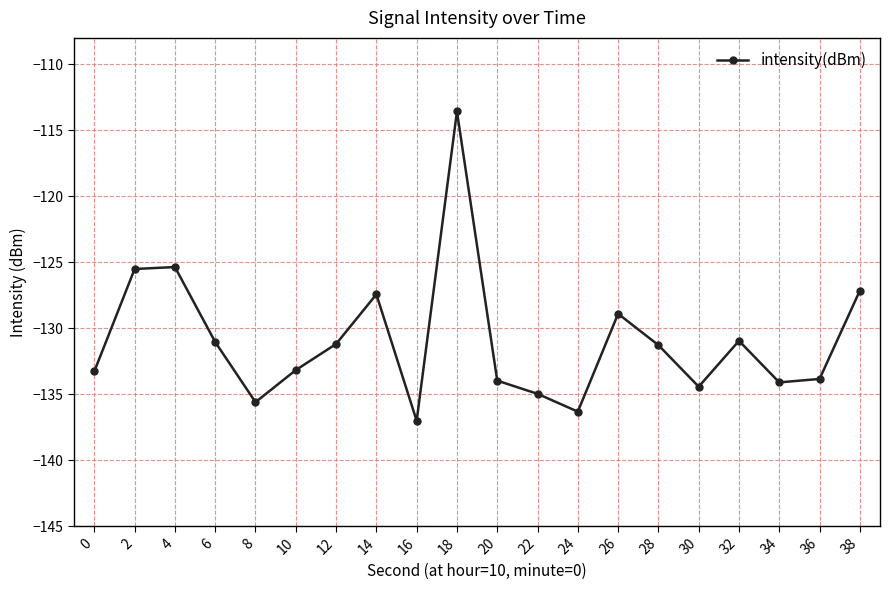

What is the greatest value displayed?

-113.6